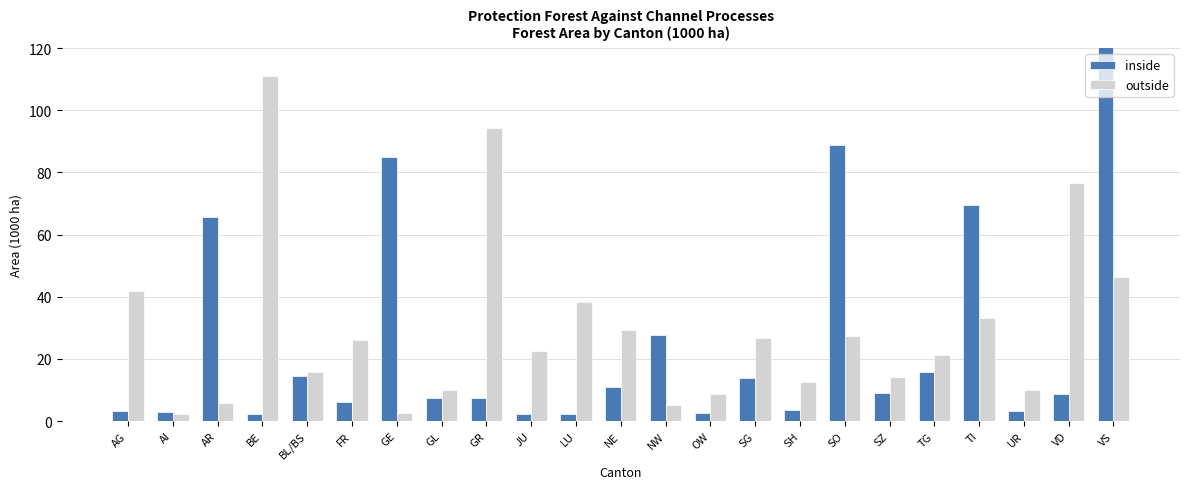

What is the difference between the highest and lowest values at BE?

108.8